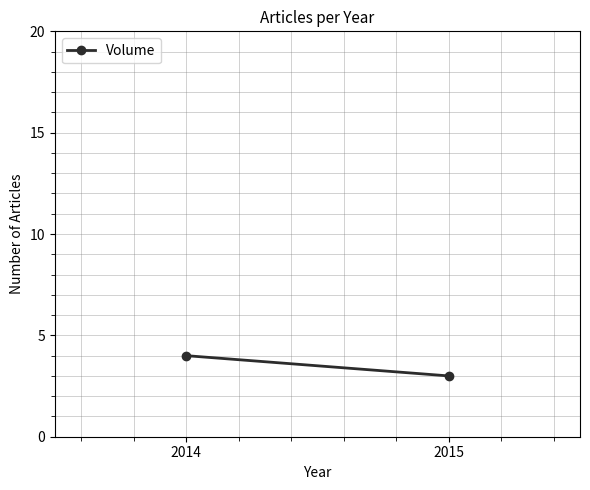

What is the sum of all values?

7